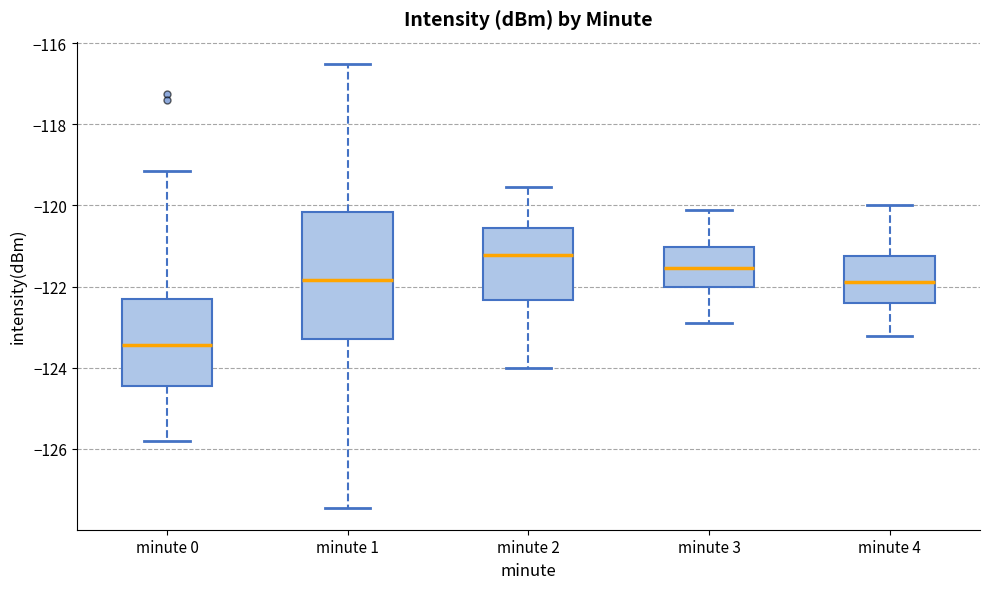

Comparing the boxes themselves (not the whiskers), which one is the tallest?

minute 1